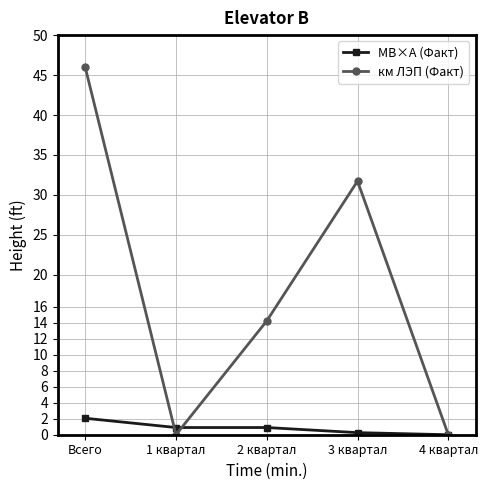

What is the sum of the МВ×А (Факт) values at Всего and 1 квартал?

3.0